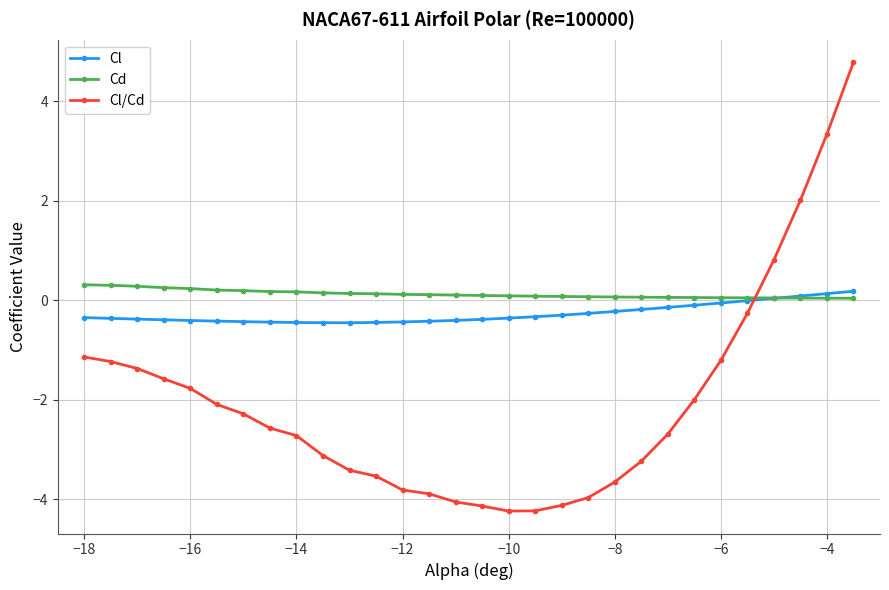

What is the value of the Cl/Cd point at the 28th from the left?

2.0